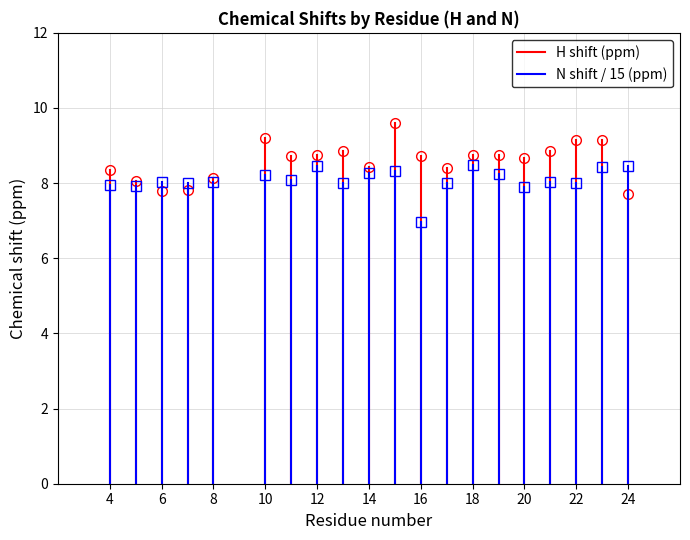

Which series changed the most between 4 and 6?

H shift (ppm)